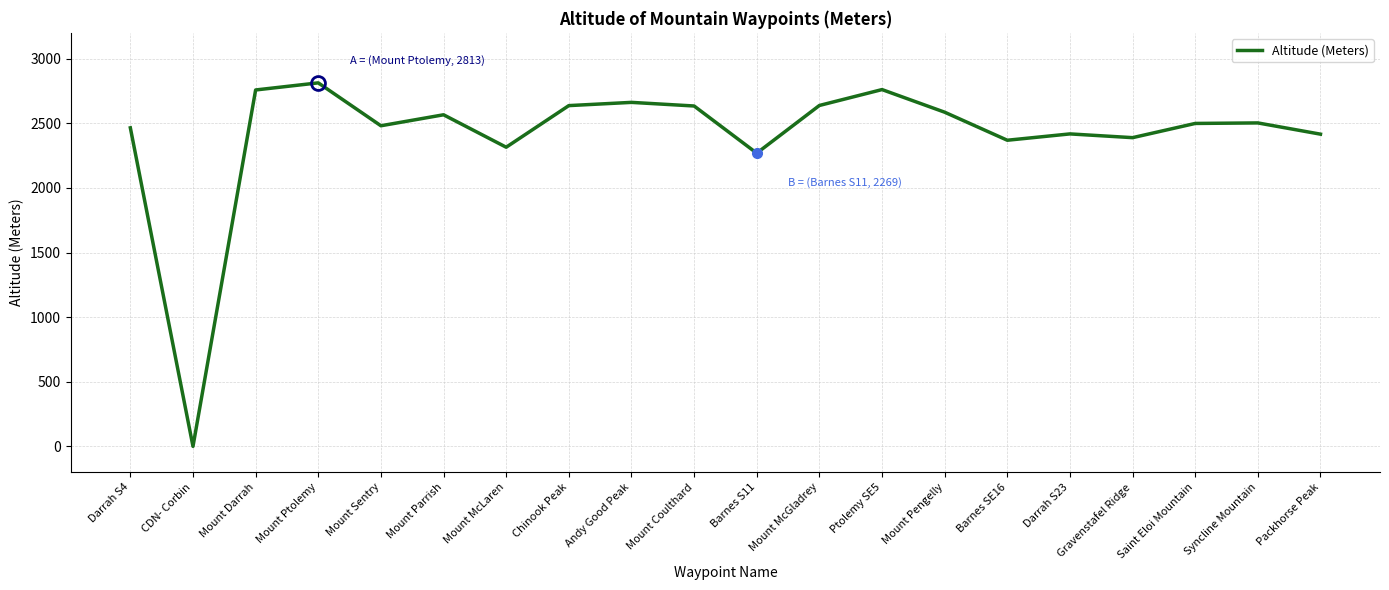

What is the greatest value displayed?

2813